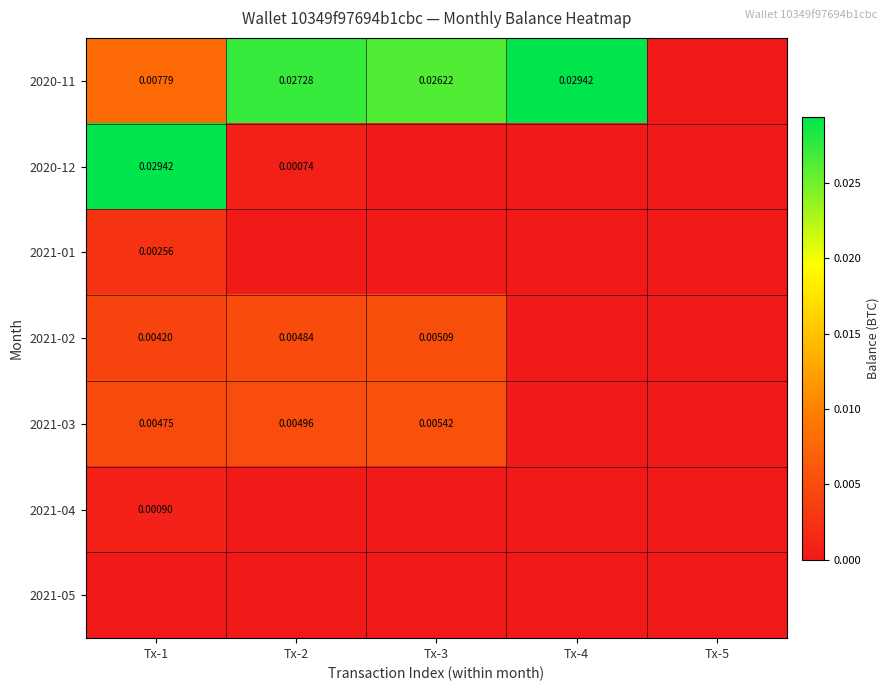

How many categories are shown in the chart?

5